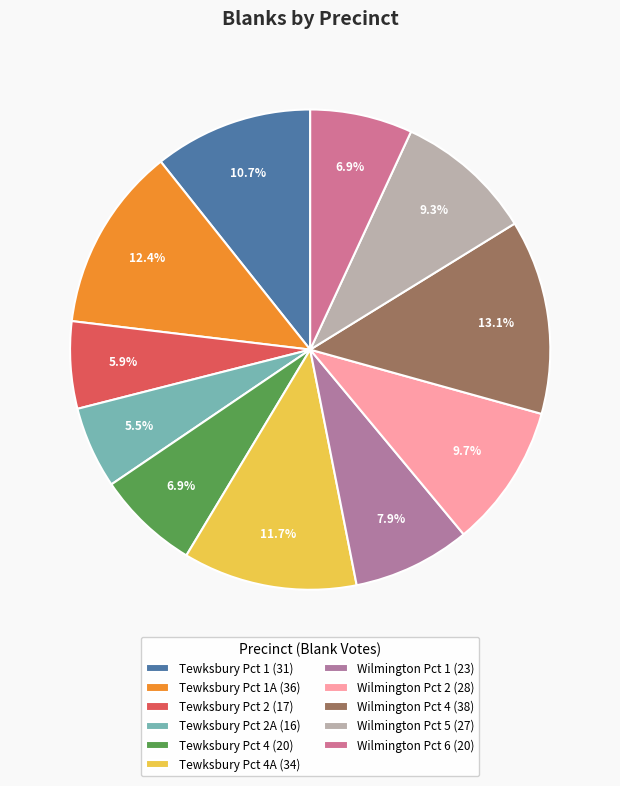

How many segments does this pie chart have?

11